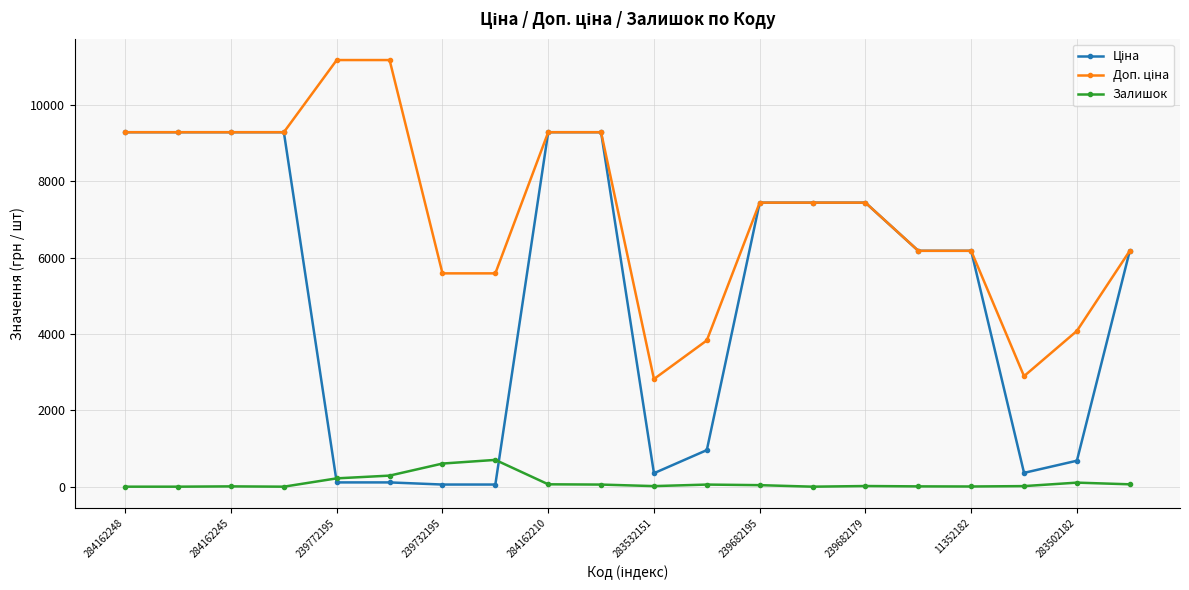

True or false: Залишок has more than 1 interior local peaks.

True